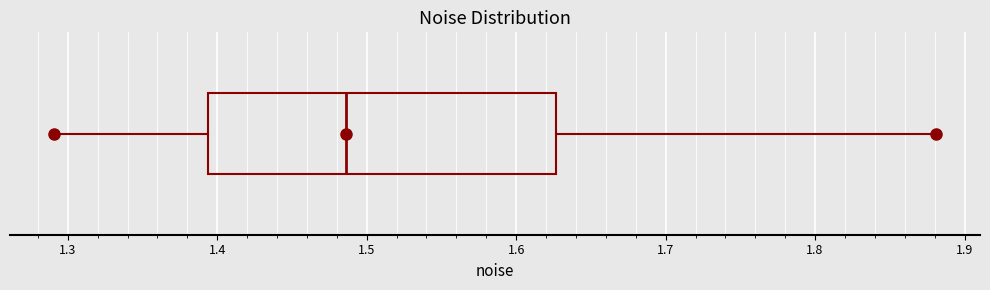

Read this box plot against the x-axis: the position of the median line, the range covered by the box, and the ends of both whiskers. The values are not printed on the chart, so give them approximately, as read against the axis.

median 1.49, box 1.39 to 1.63, whiskers 1.29 to 1.88